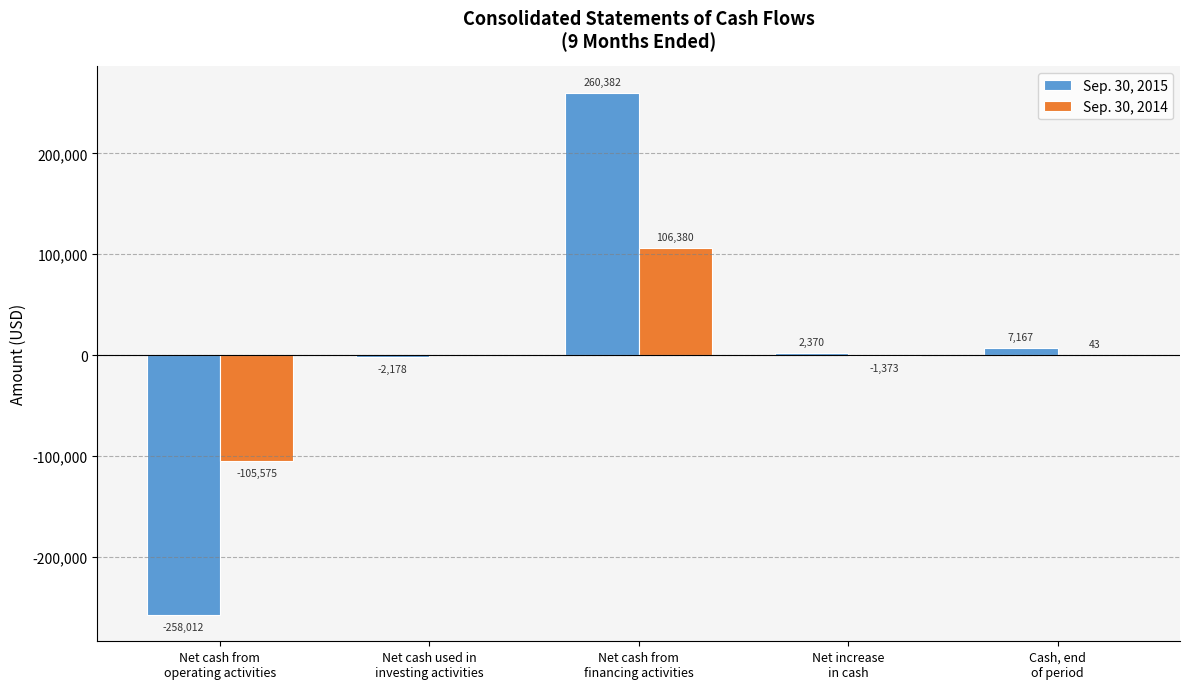

What is the difference between the Sep. 30, 2015 values at Net cash from
financing activities and Net increase
in cash?

258012